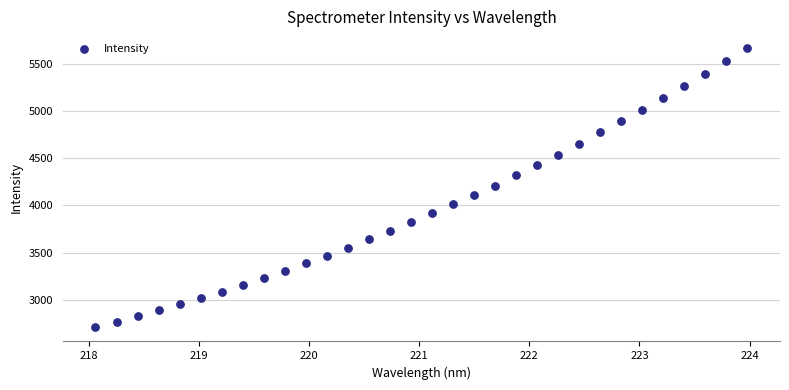

What is the range of X values (max minus min)?

5.9